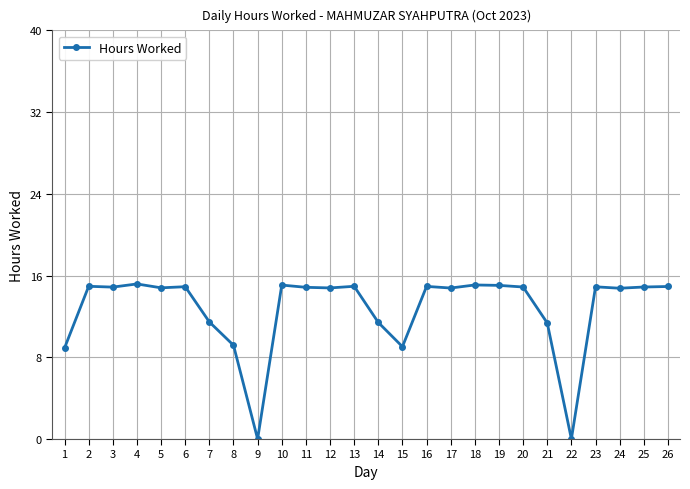

True or false: there are more than 0 points higher than both neighbors.

True